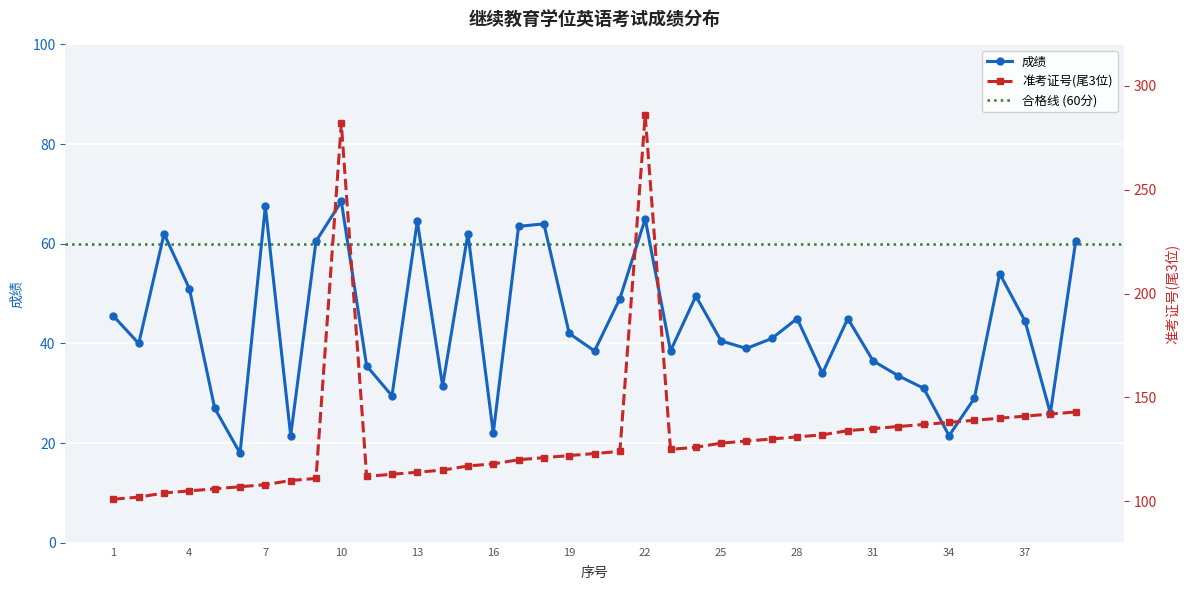

What is the value of the 成绩 point at the 27th from the left?

41.0